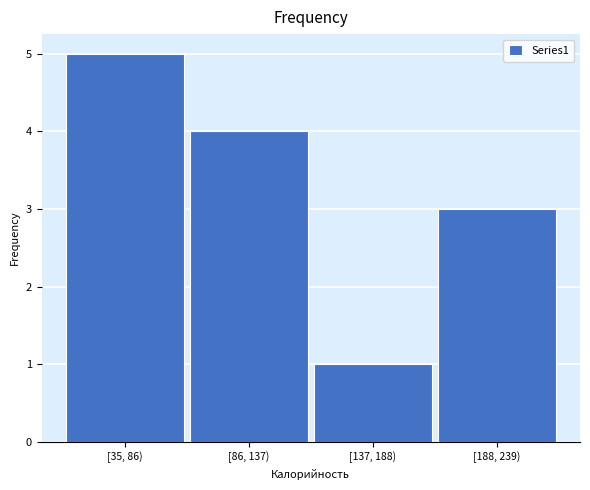

Reading left to right, transcribe all the data shown in this chart.

[35, 86)=5	[86, 137)=4	[137, 188)=1	[188, 239)=3